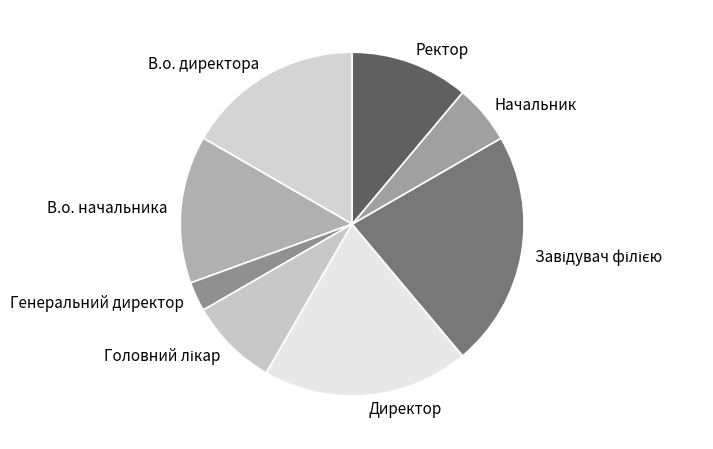

Does В.о. начальника account for over 50% of the chart?

No